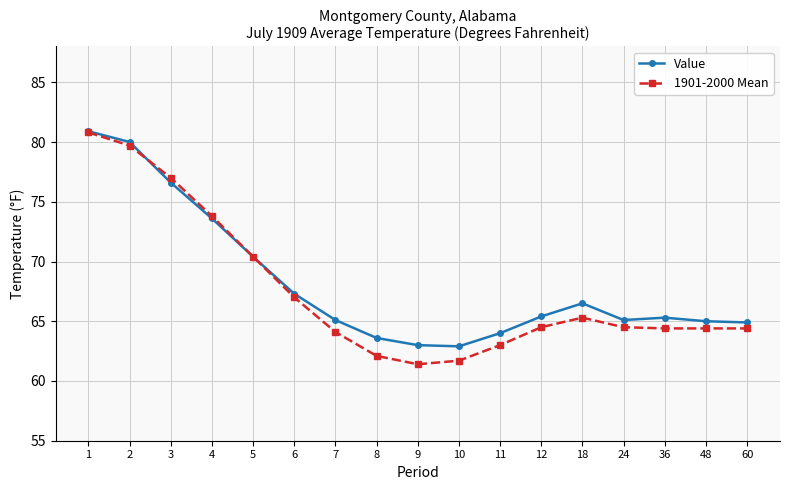

At which category is the sum across all series the highest?

1